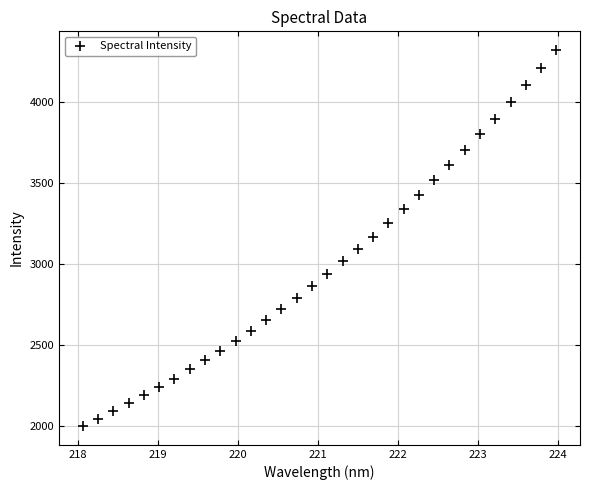

What is the range of X values (max minus min)?

5.9